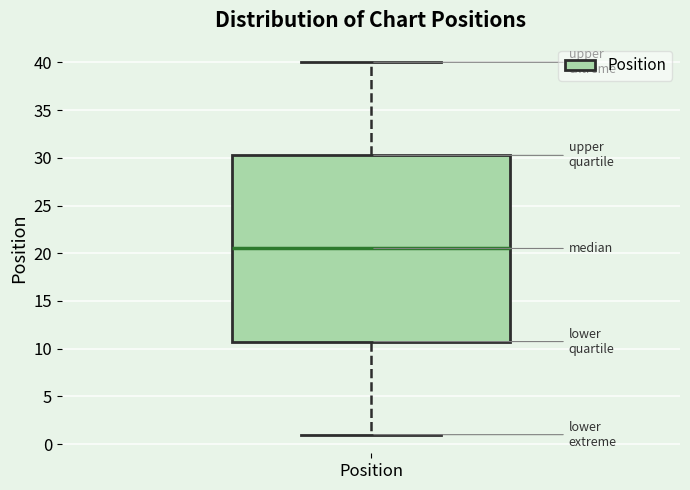

Where is the upper edge of the box for Position on the y-axis? The values are not printed on the chart, so give them approximately, as read against the axis.

30.5